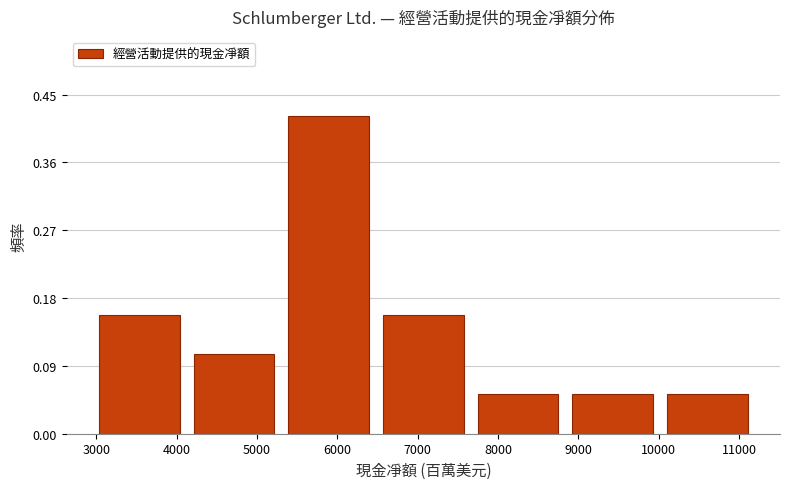

Reading left to right, list every bar in this chart as the range it spans on the x-axis followed by its height. Neither the bar edges nor the heights are printed on the chart, so give them approximately, as read against the axes.

2900 to 4100: 0.16
4100 to 5300: 0.11
5300 to 6500: 0.42
6500 to 7700: 0.16
7700 to 8800: 0.05
8800 to 10000: 0.05
10000 to 11200: 0.05